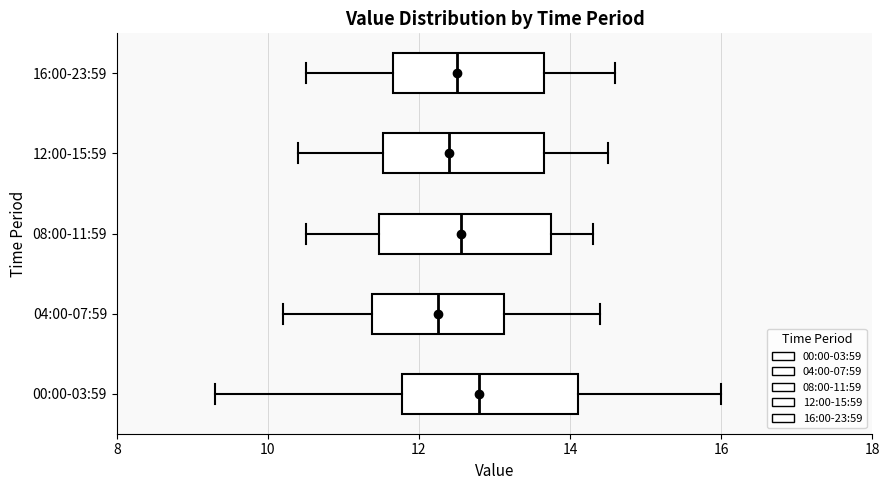

Reading bottom to top, transcribe this box plot: for each box, give where its median line is, the range the box spans, and where its two whiskers end, as read against the x-axis. The values are not printed on the chart, so give them approximately, as read against the axis.

00:00-03:59: median 12.8, box 11.8 to 14.2, whiskers 9.4 to 16.0
04:00-07:59: median 12.2, box 11.4 to 13.2, whiskers 10.2 to 14.4
08:00-11:59: median 12.6, box 11.4 to 13.8, whiskers 10.6 to 14.4
12:00-15:59: median 12.4, box 11.6 to 13.6, whiskers 10.4 to 14.6
16:00-23:59: median 12.6, box 11.6 to 13.6, whiskers 10.6 to 14.6